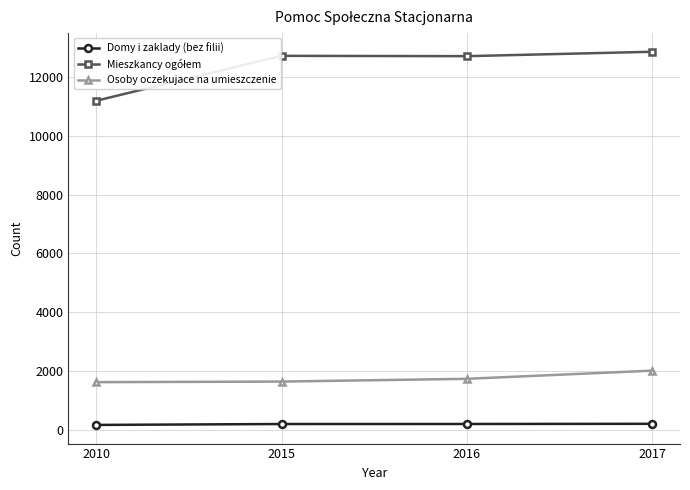

True or false: Osoby oczekujace na umieszczenie has a value of 1746 at 2016.

True